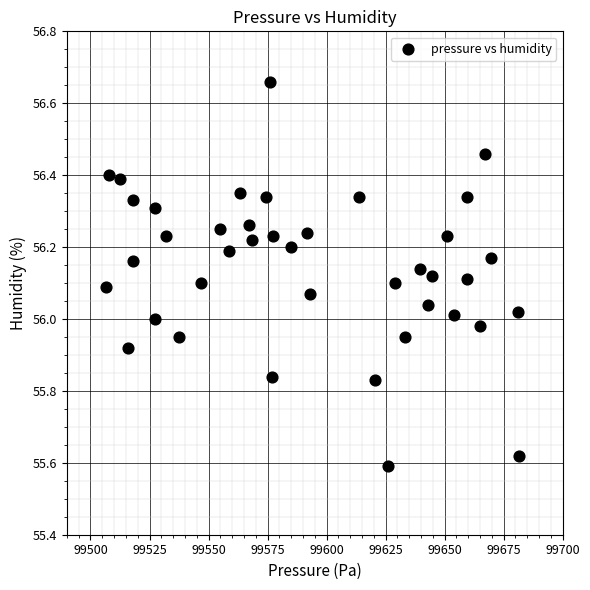

What is the range of Y values (max minus min)?

1.1